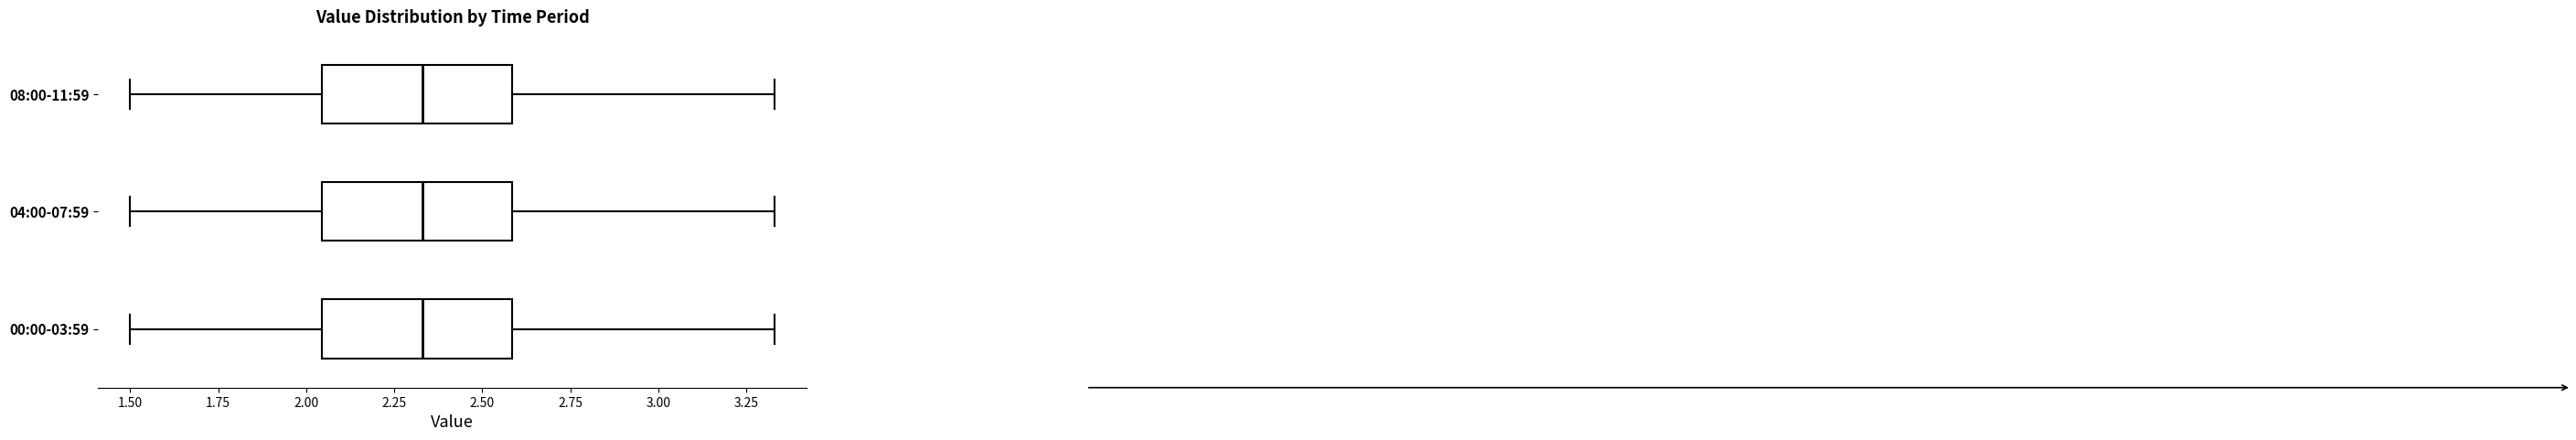

Reading bottom to top, read every box against the x-axis: the position of its median line, the range the box covers, and the ends of its whiskers. The values are not printed on the chart, so give them approximately, as read against the axis.

00:00-03:59: median 2.35, box 2.05 to 2.60, whiskers 1.50 to 3.35
04:00-07:59: median 2.35, box 2.05 to 2.60, whiskers 1.50 to 3.35
08:00-11:59: median 2.35, box 2.05 to 2.60, whiskers 1.50 to 3.35